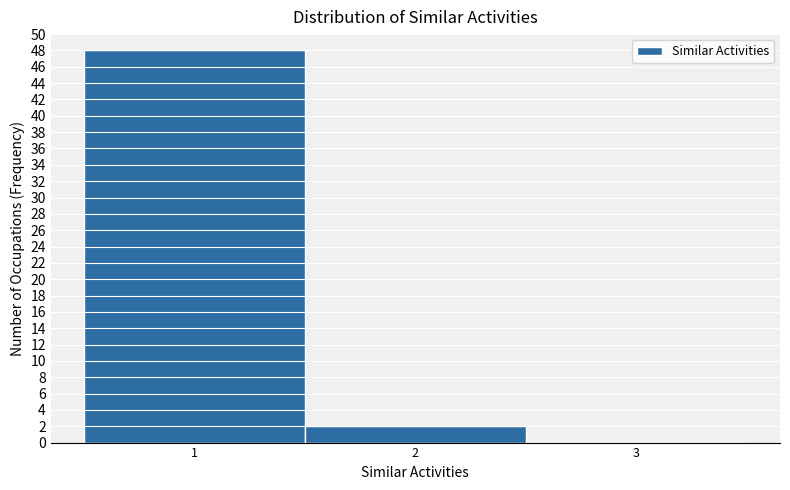

What is the height of the bar covering 1.5 to 2.5 on the x-axis? The values are not printed on the chart, so give them approximately, as read against the axis.

2